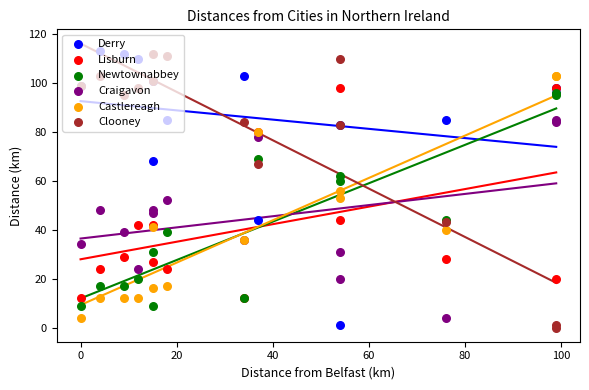

What is the total value across all series at 80?

398